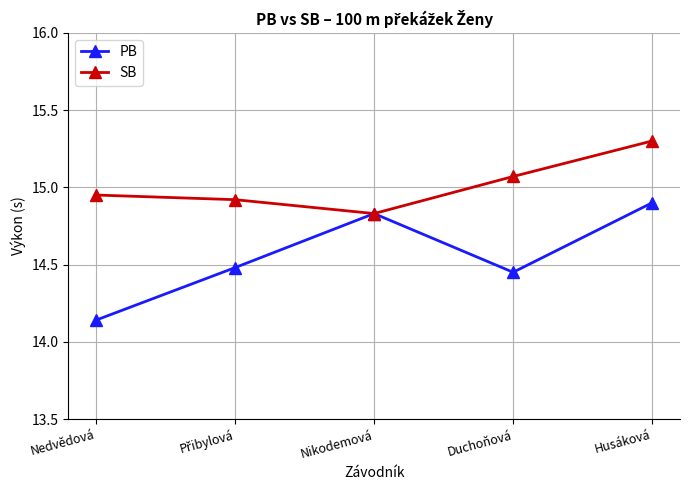

Count the PB values in the range 14 to 15.

5